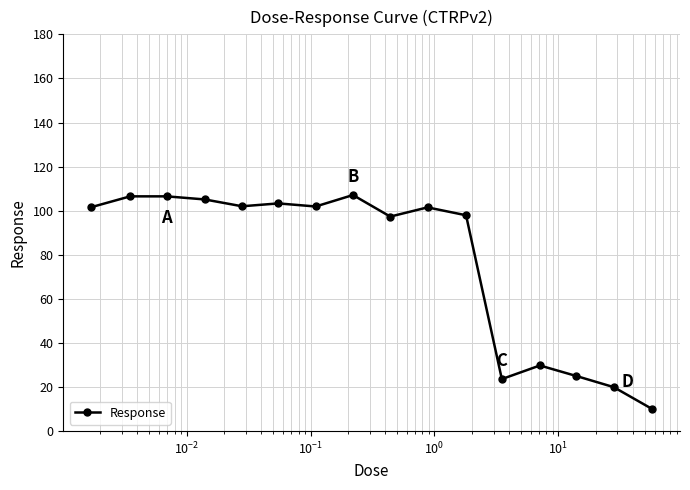

True or false: there are more than 1 points higher than both neighbors.

True